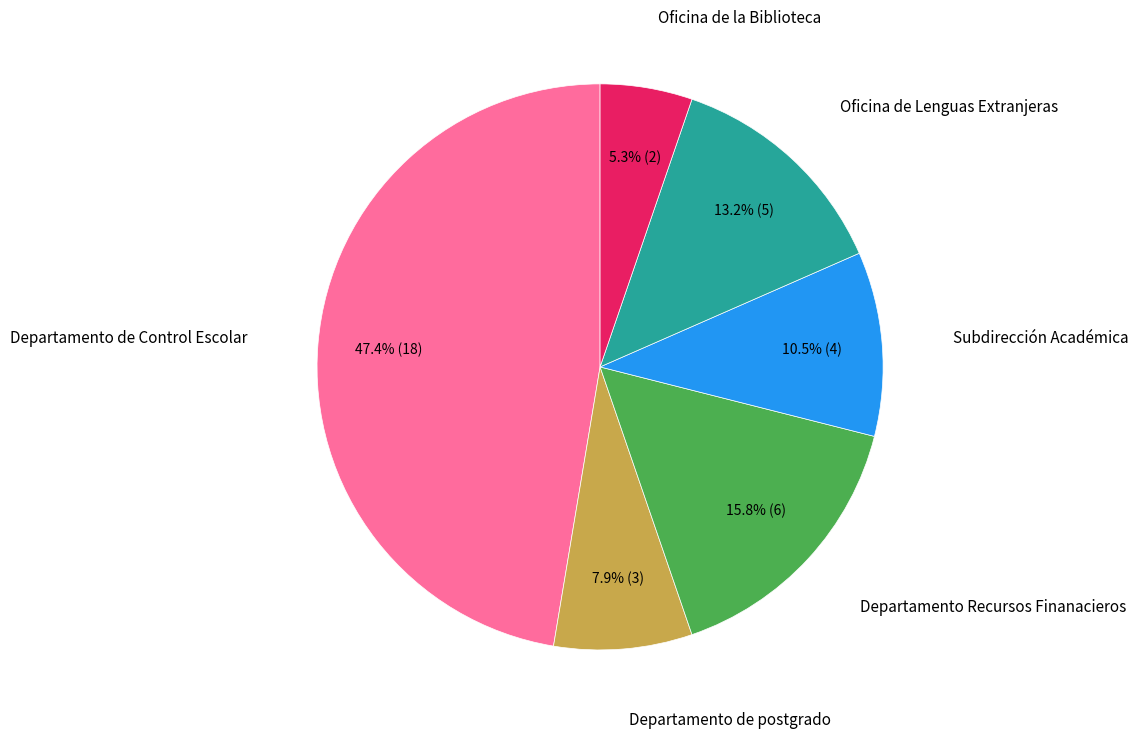

Does any single category account for the majority?

No